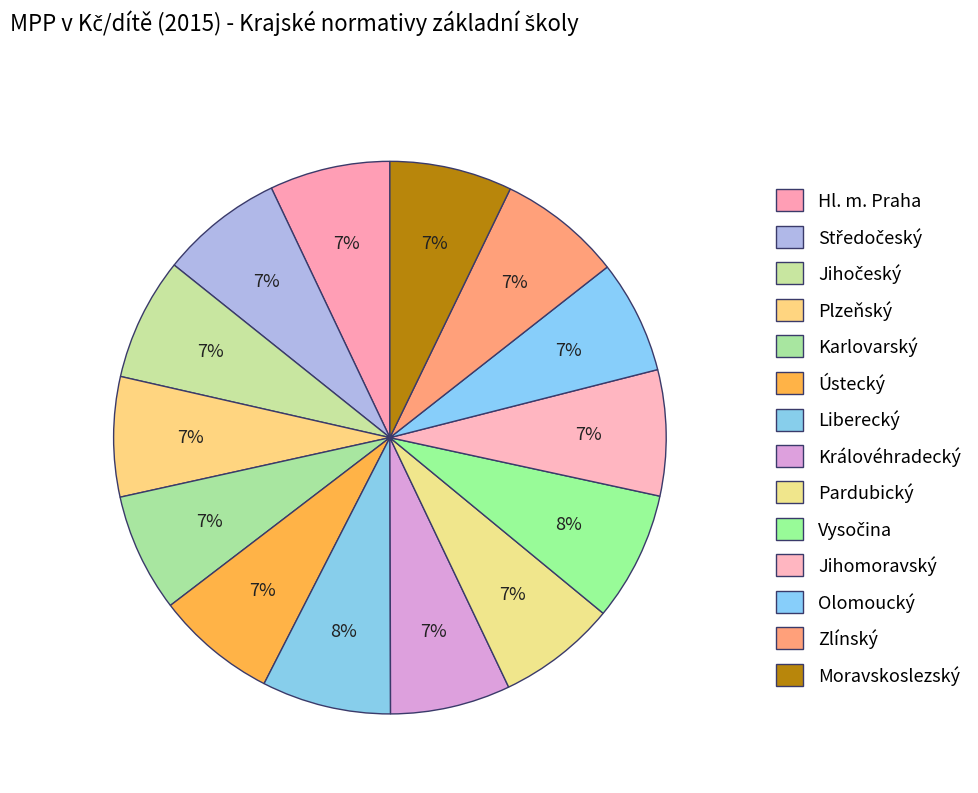

To the nearest percent, what is the difference between the Hl. m. Praha and Liberecký slice percentages?

1%